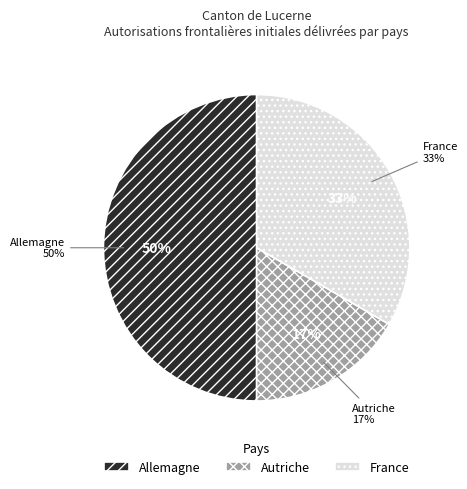

To the nearest percent, what is the combined percentage of France and Allemagne?

83%